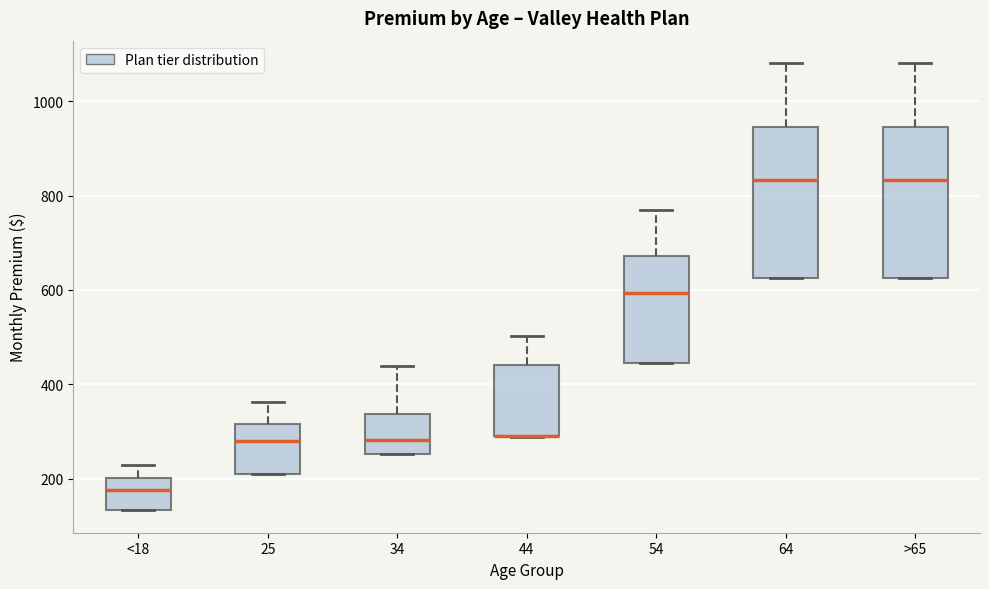

Reading left to right, read every box against the y-axis: the position of its median line, the range the box covers, and the ends of its whiskers. The values are not printed on the chart, so give them approximately, as read against the axis.

<18: median 180, box 140 to 200, whiskers 140 to 220
25: median 280, box 220 to 320, whiskers 220 to 360
34: median 280, box 260 to 340, whiskers 260 to 440
44: median 300 (drawn on the box's lower edge), box 300 to 440, whiskers 280 to 500
54: median 600, box 440 to 680, whiskers 440 to 760
64: median 840, box 620 to 940, whiskers 620 to 1080
>65: median 840, box 620 to 940, whiskers 620 to 1080